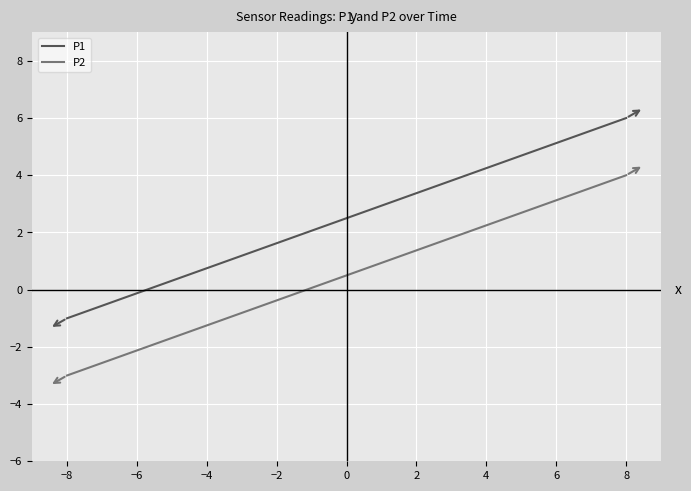

What is the difference between the maximum and minimum values in the P1 series?

7.0